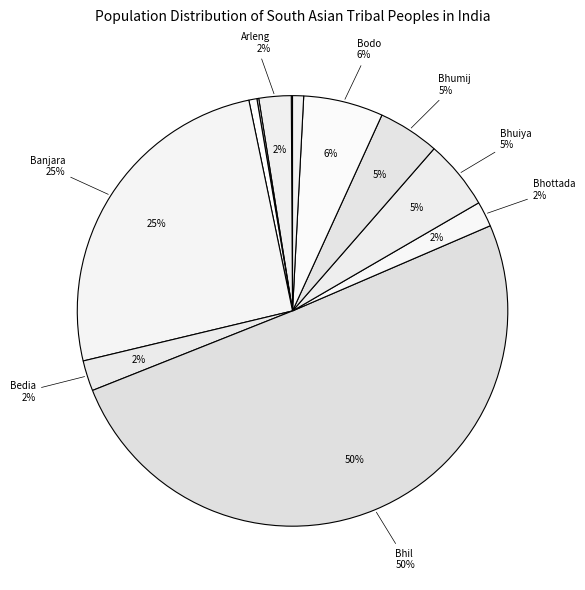

Is the sum of Bodo (Hindu traditions) and Bedia (Hindu traditions) greater than half?

No